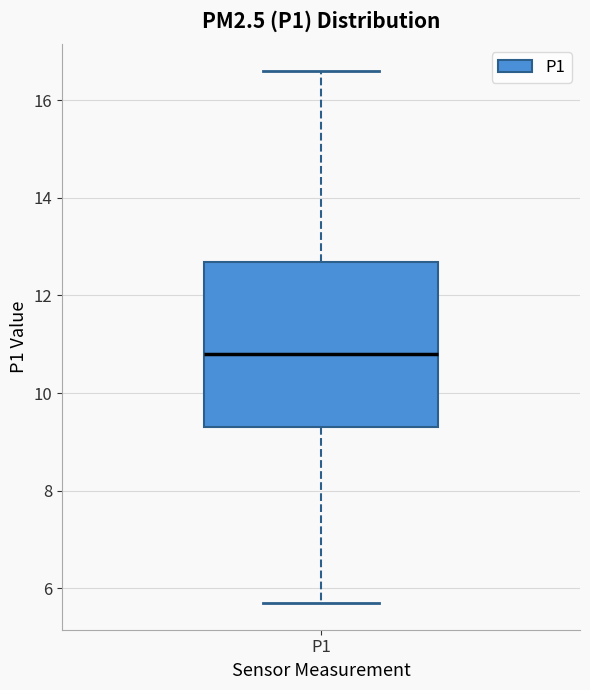

Where does the lower whisker of the box for P1 end on the y-axis? The values are not printed on the chart, so give them approximately, as read against the axis.

5.8